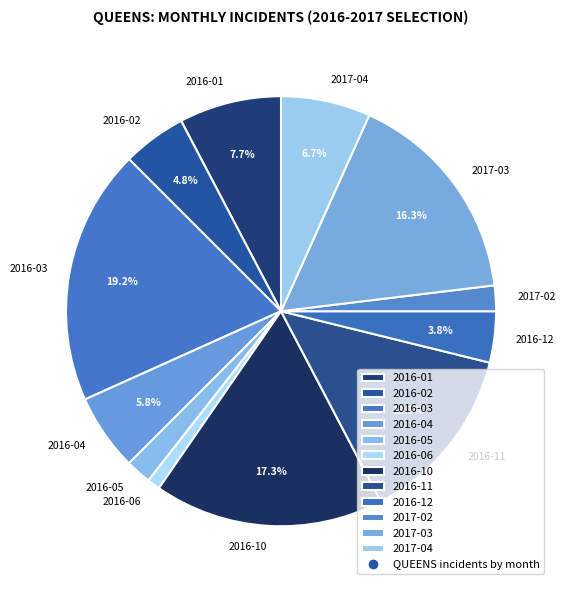

To the nearest percent, what is the difference between the 2016-06 and 2017-03 slice percentages?

15%